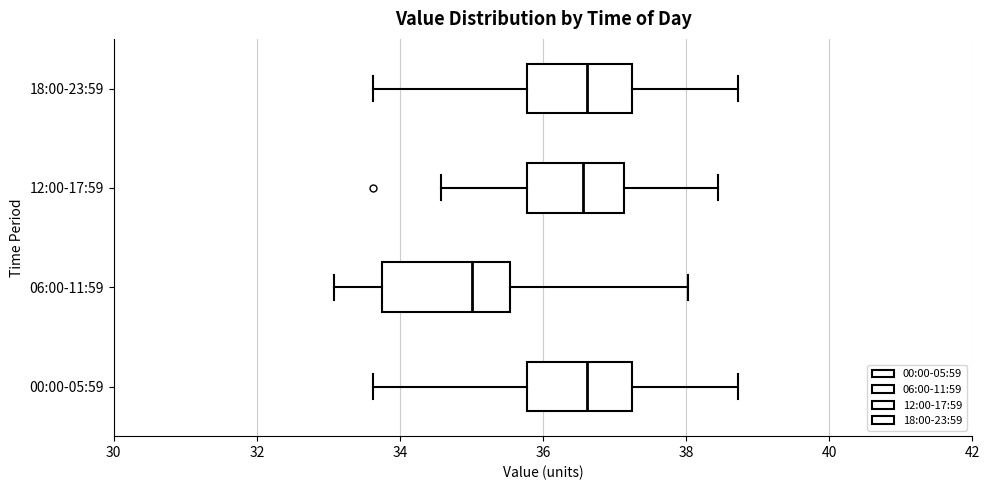

Where does the right whisker of the box for 06:00-11:59 end on the x-axis? The values are not printed on the chart, so give them approximately, as read against the axis.

38.0